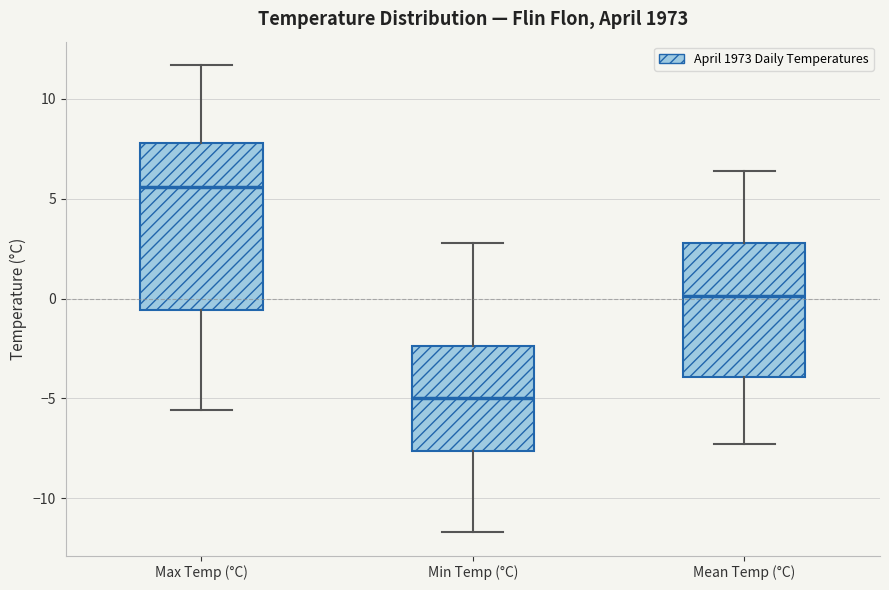

Reading left to right, read every box against the y-axis: the position of its median line, the range the box covers, and the ends of its whiskers. The values are not printed on the chart, so give them approximately, as read against the axis.

Max Temp (°C): median 5.5, box -0.5 to 8.0, whiskers -5.5 to 11.5
Min Temp (°C): median -5.0, box -7.5 to -2.5, whiskers -11.5 to 3.0
Mean Temp (°C): median 0.0, box -4.0 to 3.0, whiskers -7.5 to 6.5